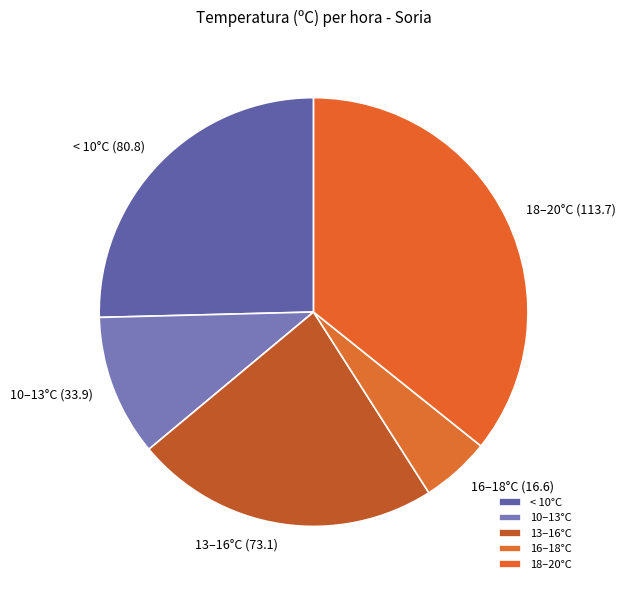

Do 13–16°C and < 10°C together represent more than half of the pie?

No